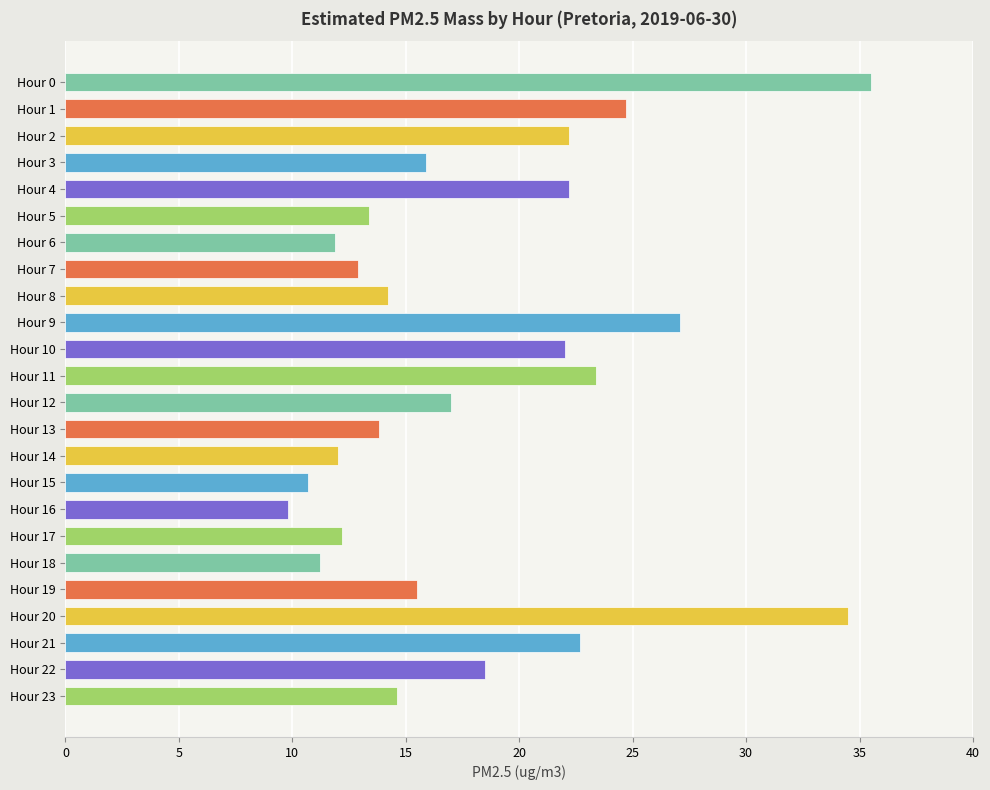

The value at Hour 0 is 50.5. True or false?

False